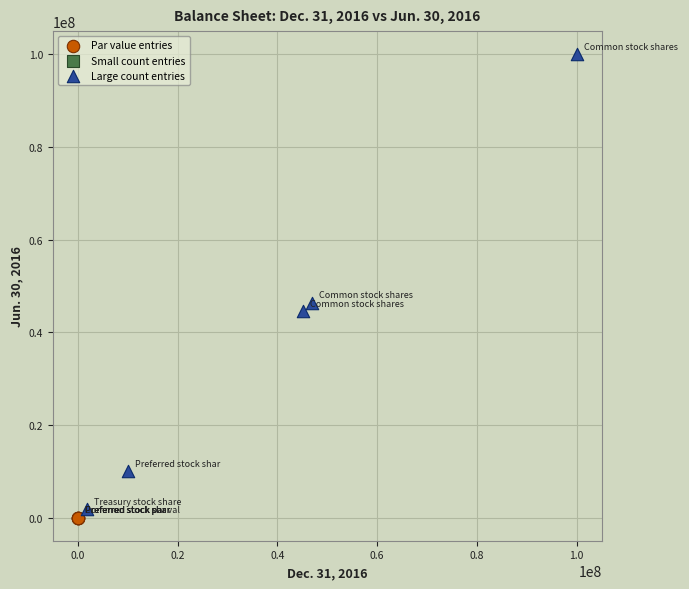

Which series reaches the maximum Y coordinate?

Large count entries